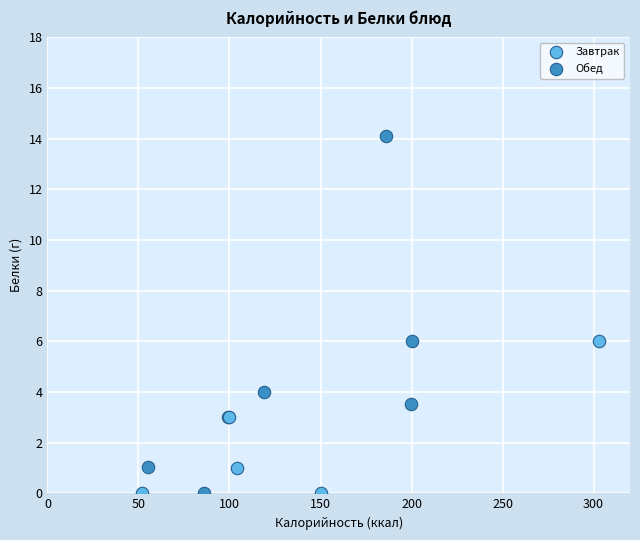

Which series contains the highest Y value?

Обед